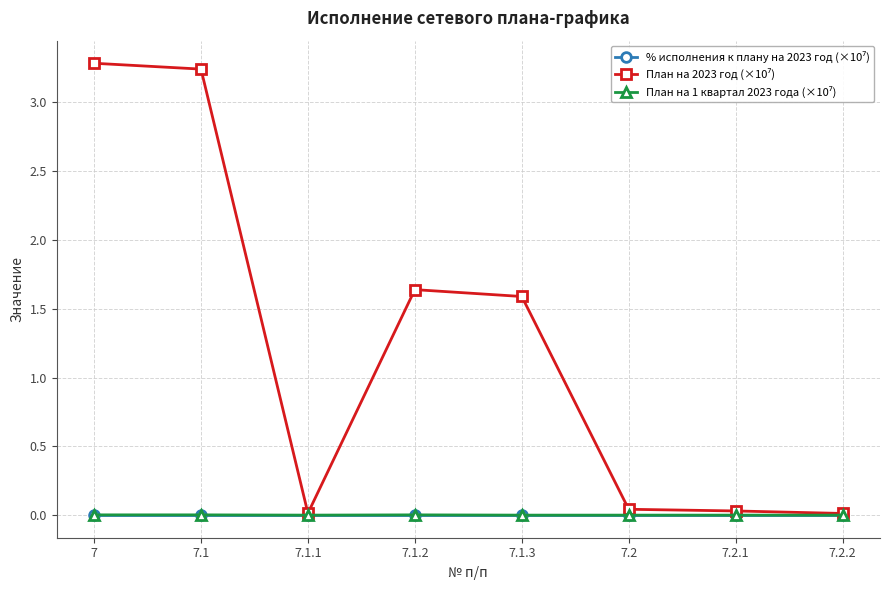

At how many categories does at least one series exceed 1?

4